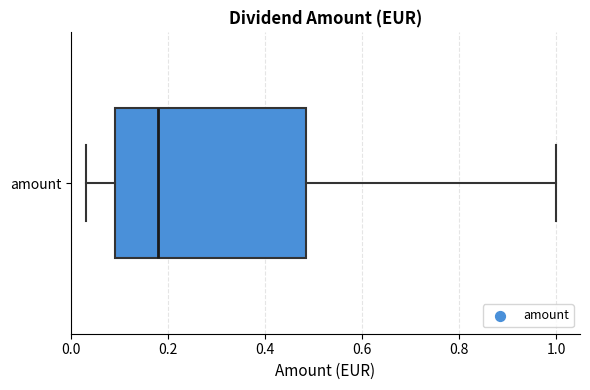

Read this box plot against the x-axis: the position of the median line, the range covered by the box, and the ends of both whiskers. The values are not printed on the chart, so give them approximately, as read against the axis.

median 0.18, box 0.10 to 0.48, whiskers 0.04 to 1.00